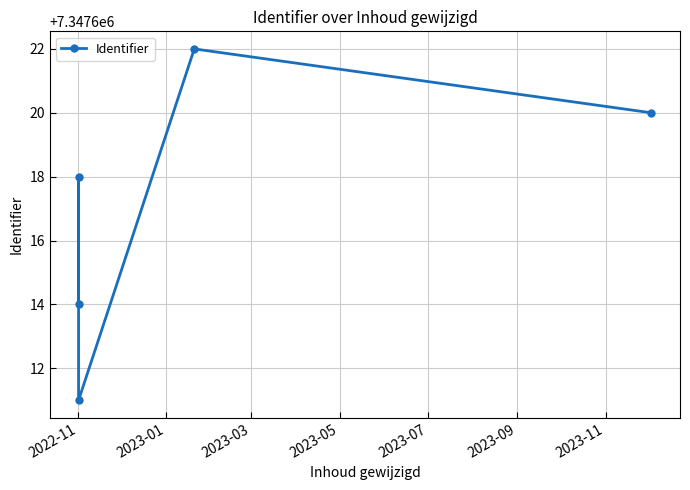

Approximately how many times larger is the value at 2023-07 compared to 2023-01?

1.0